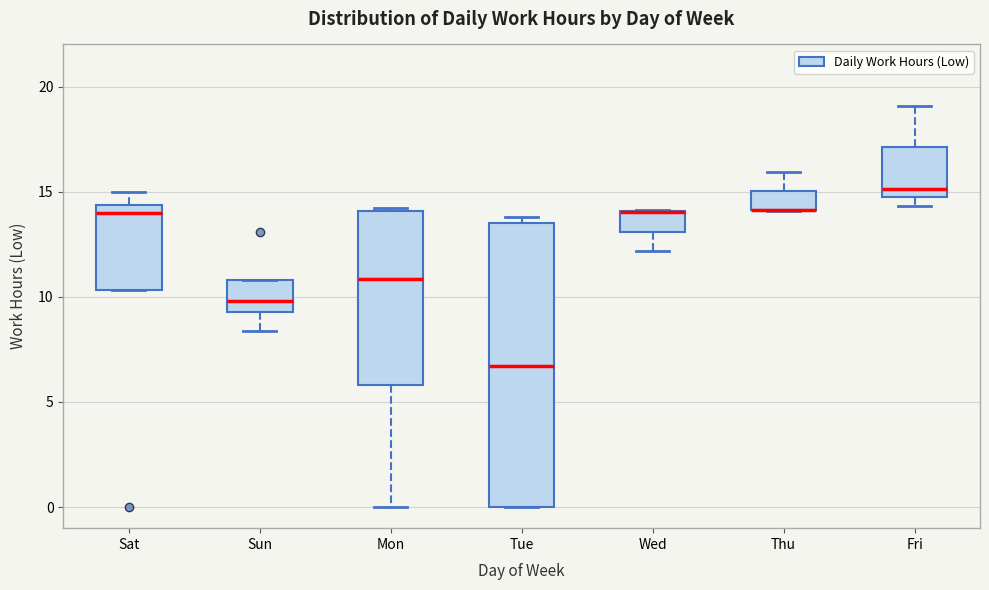

Where is the lower edge of the box for Fri on the y-axis? The values are not printed on the chart, so give them approximately, as read against the axis.

14.5